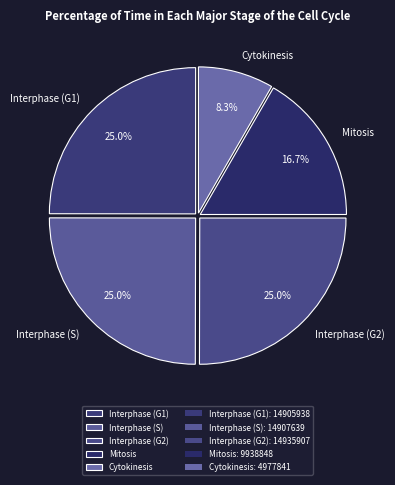

How much of the chart is everything except Interphase (G1)?

75.0%